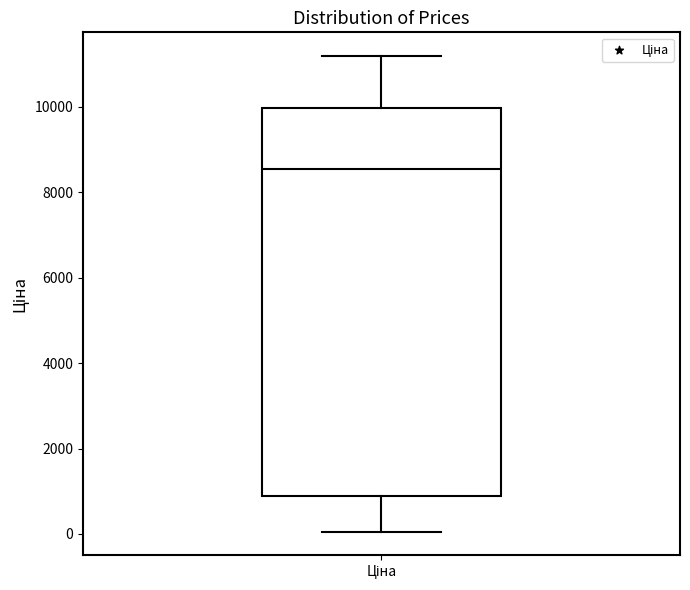

Transcribe this box plot: give where the median line is, the range the box spans, and where the two whiskers end, as read against the y-axis. The values are not printed on the chart, so give them approximately, as read against the axis.

median 8600, box 800 to 10000, whiskers 0 to 11200